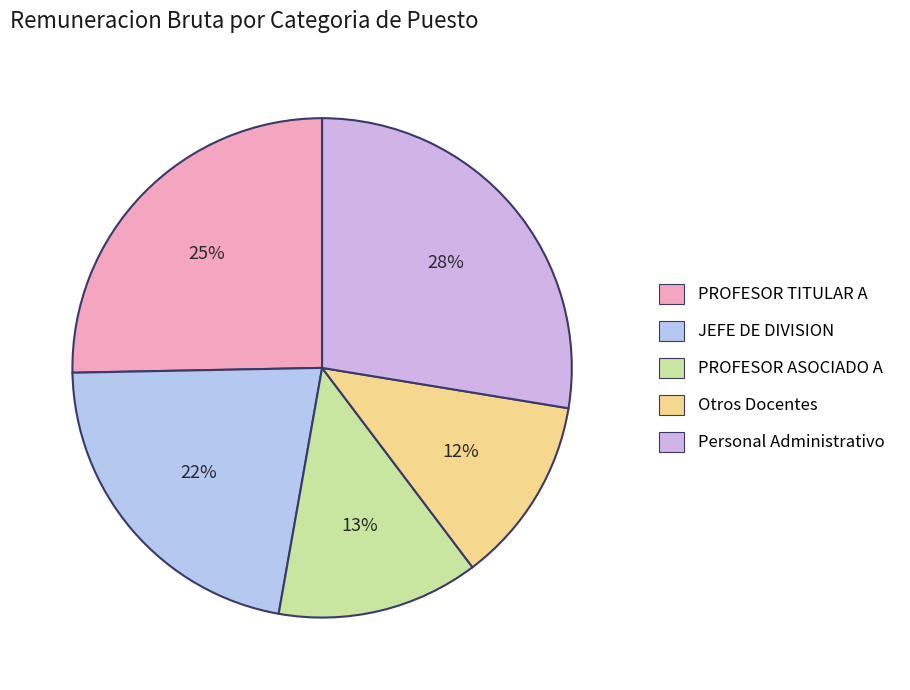

Which slice is the largest?

Personal Administrativo